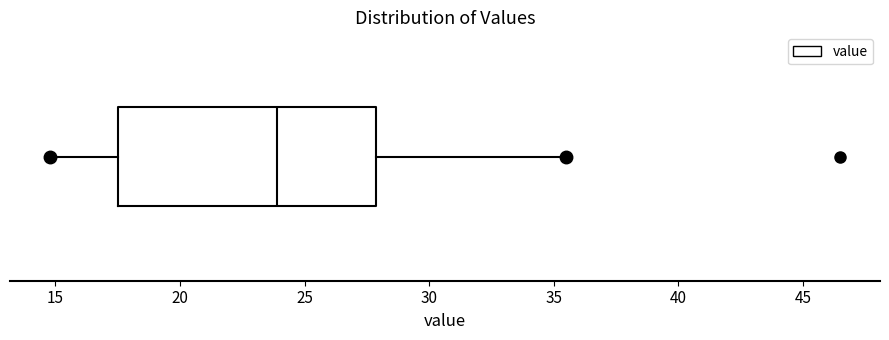

Read this box plot against the x-axis: the position of the median line, the range covered by the box, and the ends of both whiskers. The values are not printed on the chart, so give them approximately, as read against the axis.

median 24.0, box 17.5 to 28.0, whiskers 15.0 to 35.5